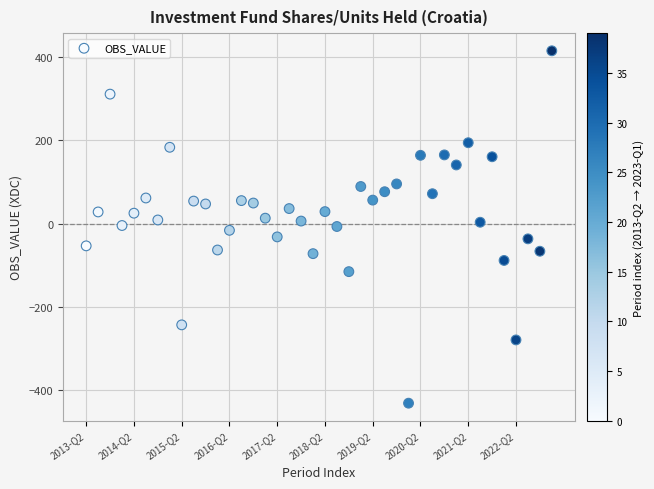

What is the range of Y values (max minus min)?

846.6